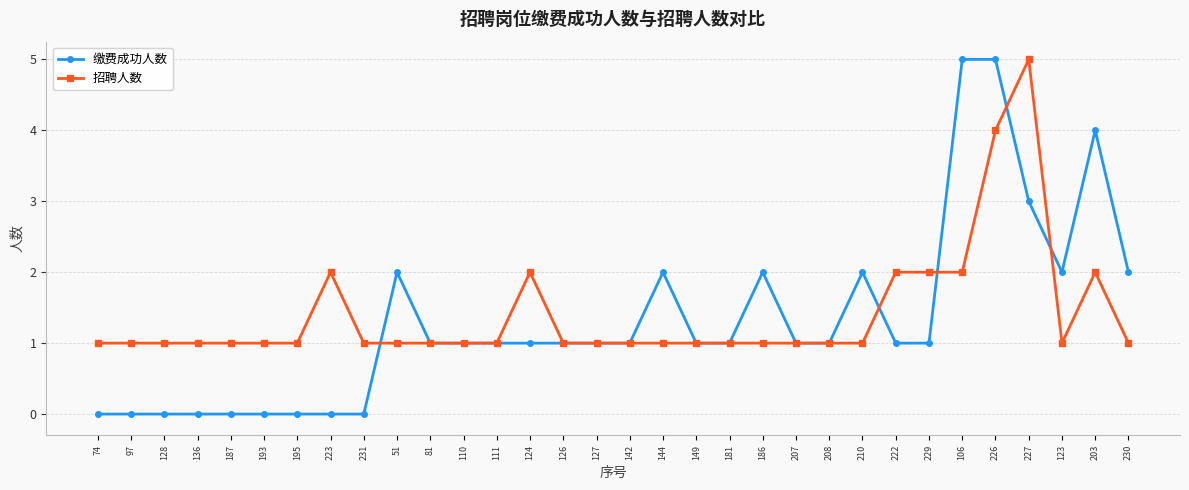

Count the number of data series in this chart.

2